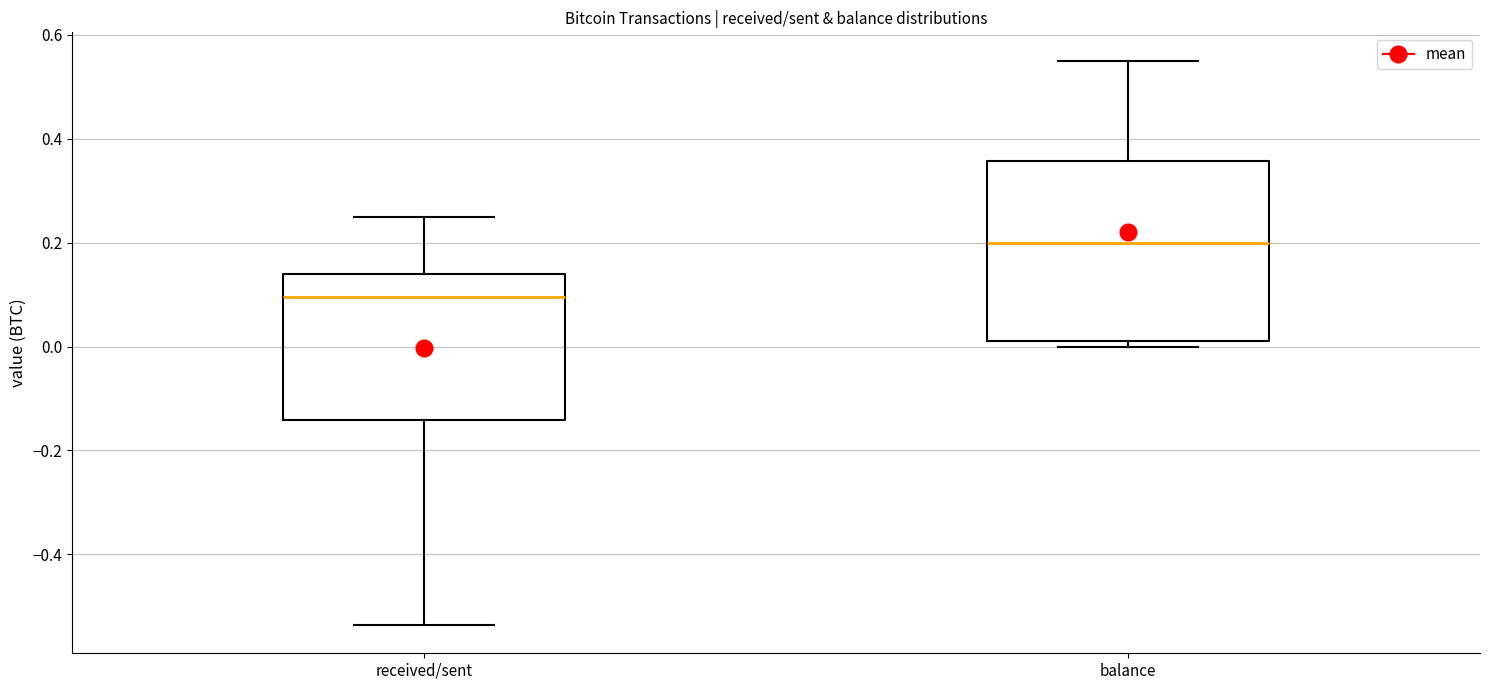

Where does the upper whisker of the box for balance end on the y-axis? The values are not printed on the chart, so give them approximately, as read against the axis.

0.56